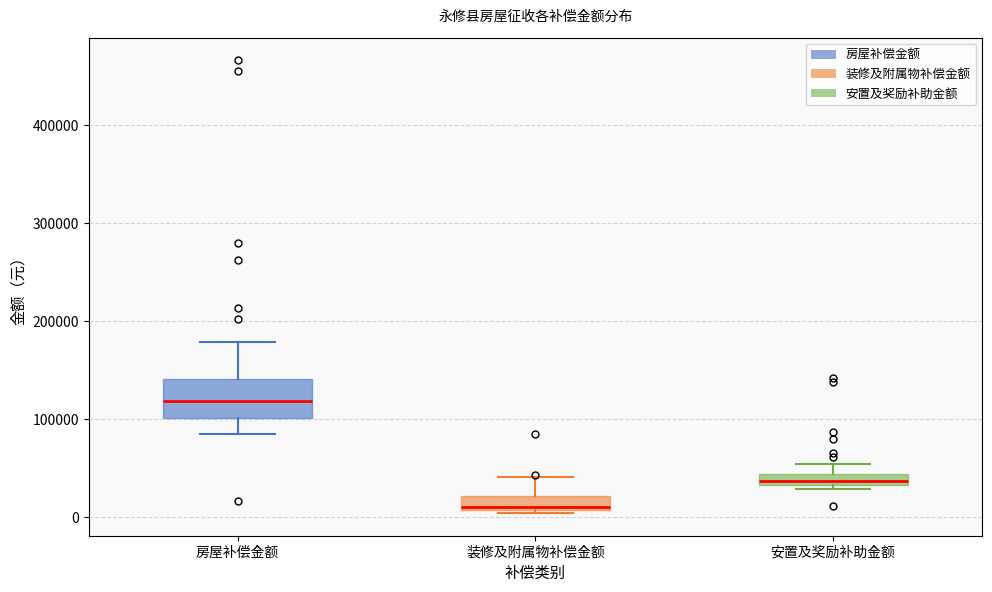

Comparing the boxes themselves (not the whiskers), which one is the tallest?

房屋补偿金额